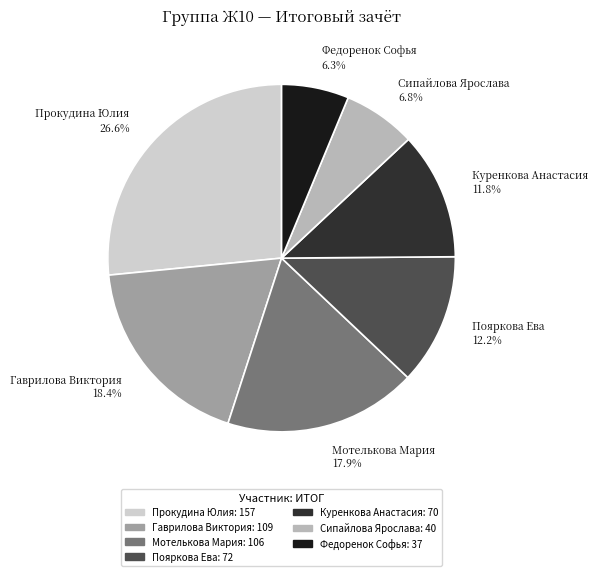

Does any single category account for the majority?

No